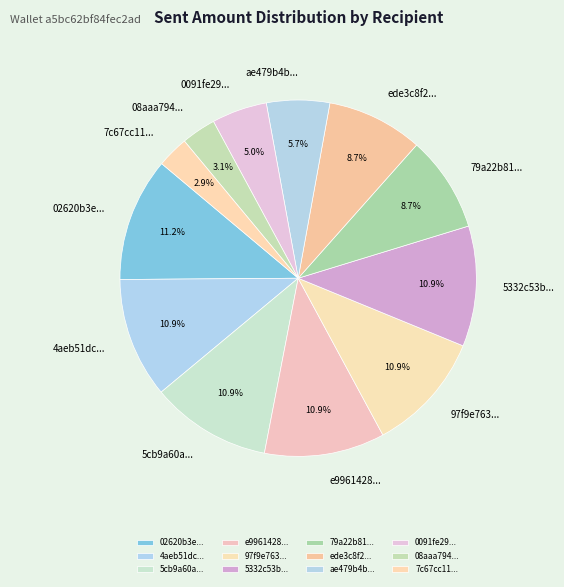

Between 02620b3e... and 0091fe29..., which is larger?

02620b3e...